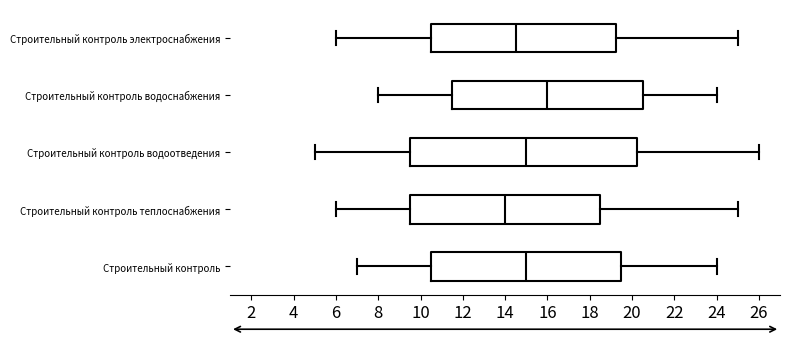

Which box's median line is the furthest to the right?

Строительный контроль водоснабжения